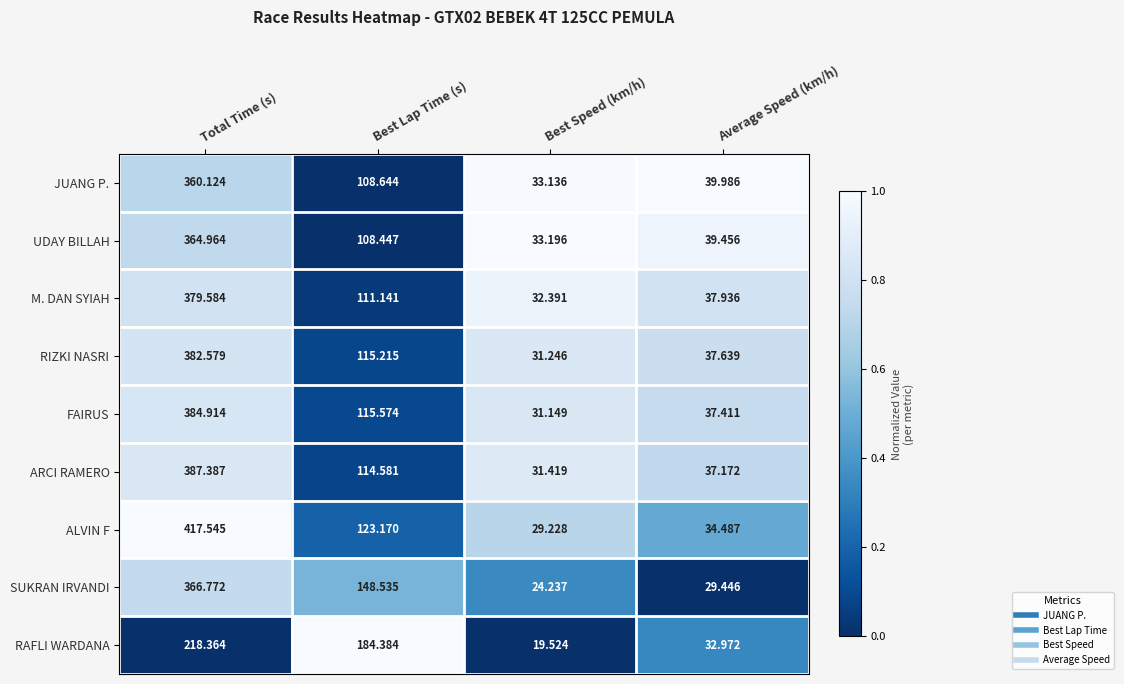

At which label does FAIRUS reach its minimum?

Best Speed (km/h)